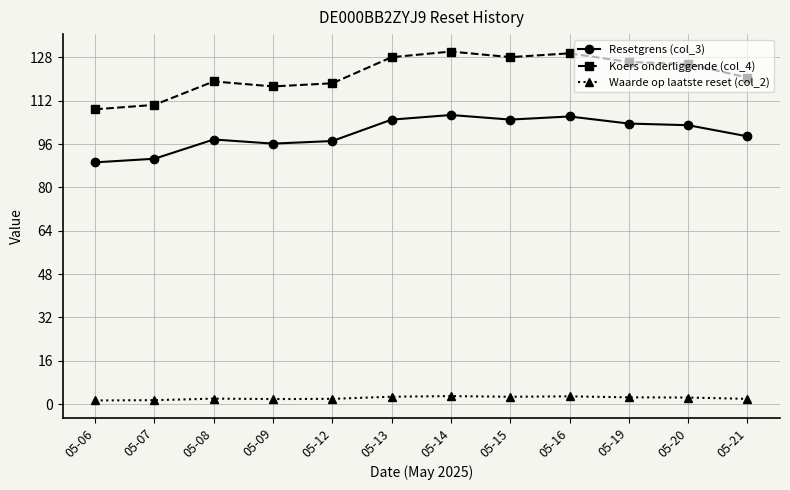

How many distinct data groups are displayed?

3